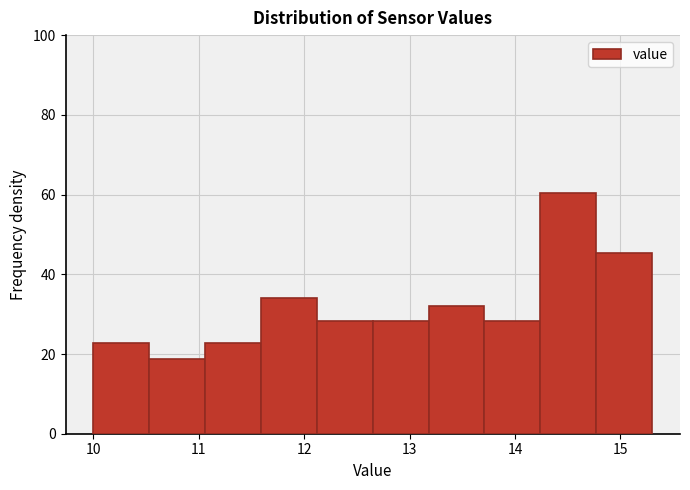

Reading left to right, transcribe this chart: for each bar, give the range it covers on the x-axis and its height. Neither the bar edges nor the heights are printed on the chart, so give them approximately, as read against the axes.

10.00 to 10.53: 22
10.53 to 11.06: 18
11.06 to 11.59: 22
11.59 to 12.12: 34
12.12 to 12.65: 28
12.65 to 13.18: 28
13.18 to 13.71: 32
13.71 to 14.24: 28
14.24 to 14.77: 60
14.77 to 15.30: 46